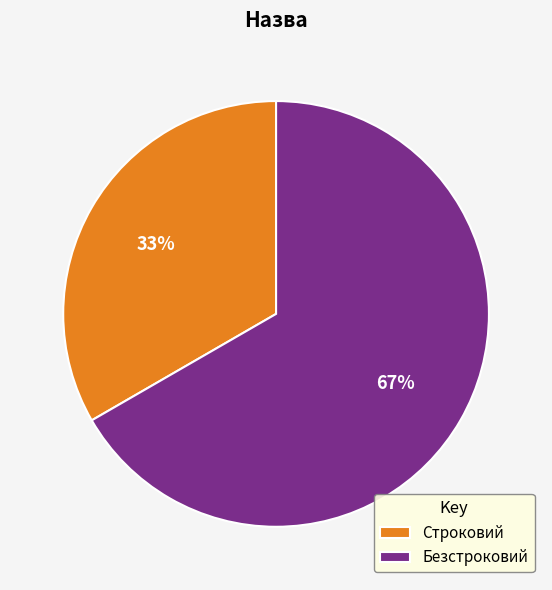

Combined, do Строковий and Безстроковий account for over 50%?

Yes